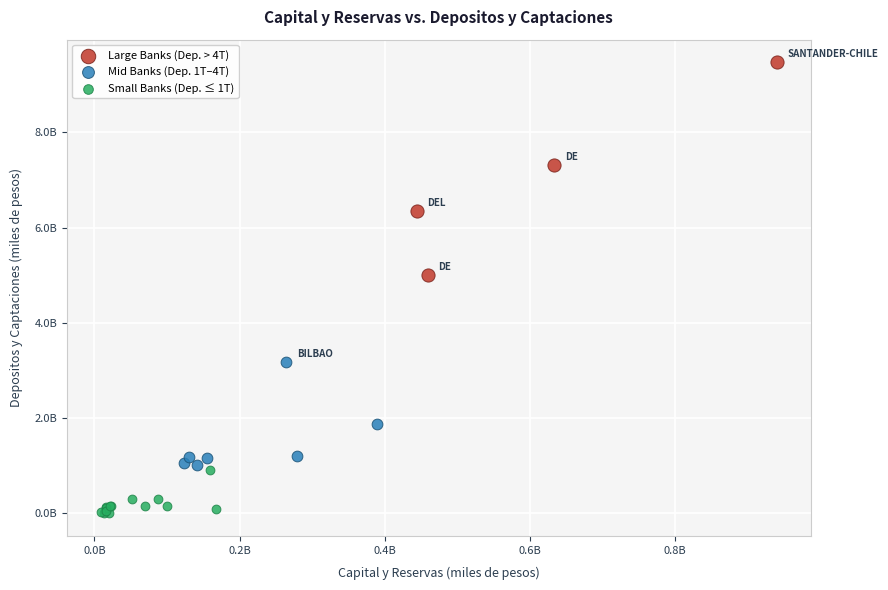

Which series contains the highest Y value?

Large Banks (Dep. > 4T)